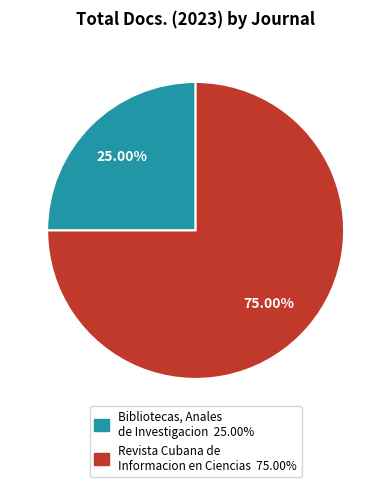

Does any single category account for the majority?

Yes